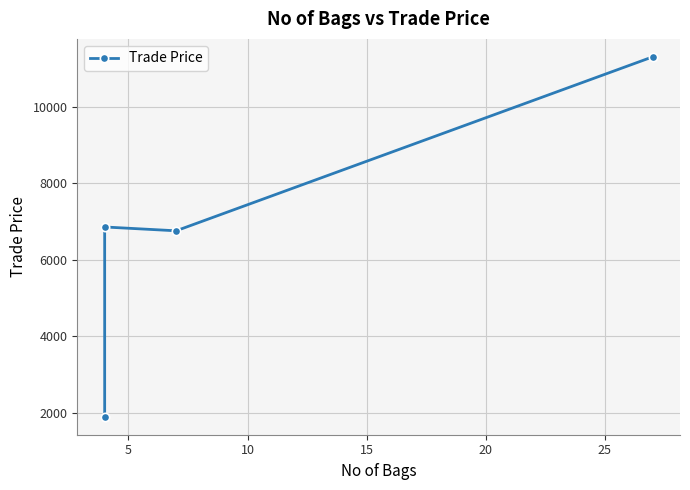

What is the ratio of the value at 0 to the value at 10?

0.3